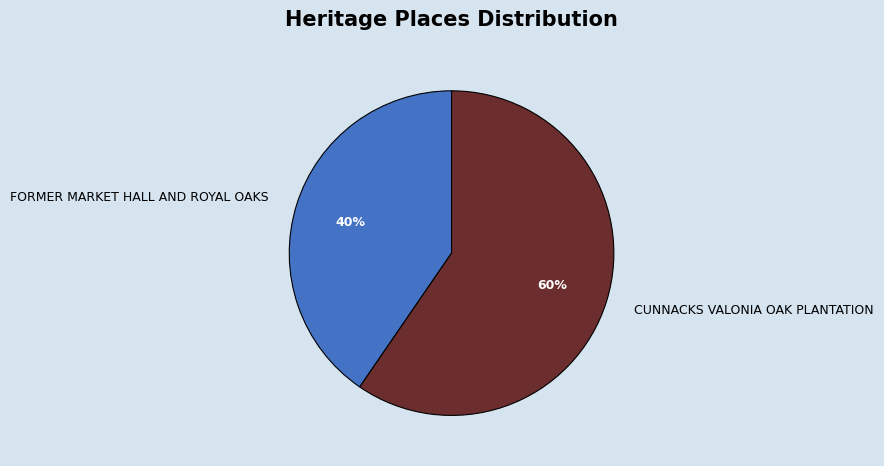

To the nearest percent, what is the combined percentage of CUNNACKS VALONIA OAK PLANTATION and FORMER MARKET HALL AND ROYAL OAKS?

100%